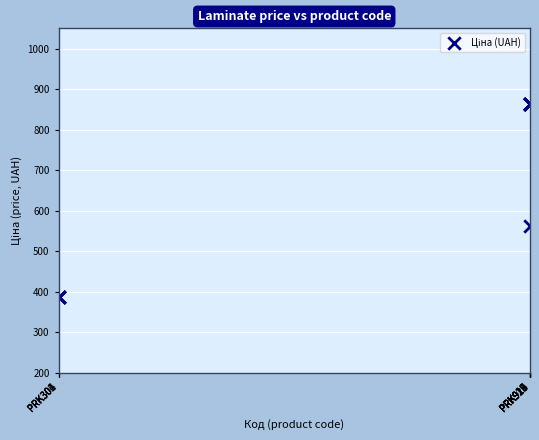

What Y value in the scatter plot is closest to 624?

560.8